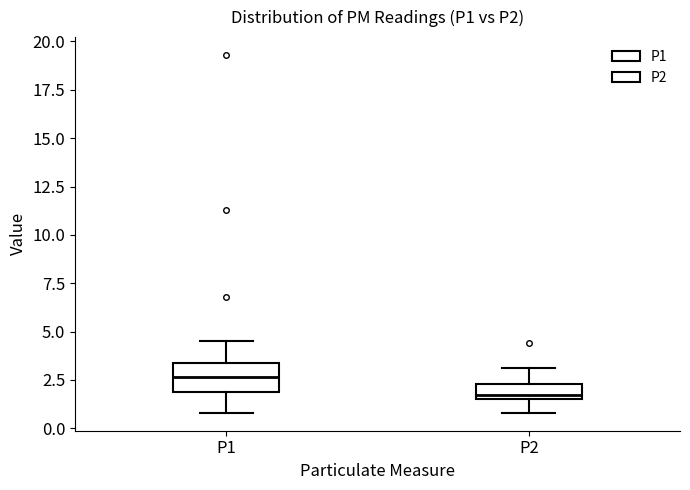

Reading left to right, read every box against the y-axis: the position of its median line, the range the box covers, and the ends of its whiskers. The values are not printed on the chart, so give them approximately, as read against the axis.

P1: median 2.5, box 2.0 to 3.5, whiskers 1.0 to 4.5
P2: median 1.5 (just above the box's lower edge), box 1.5 to 2.5, whiskers 1.0 to 3.0